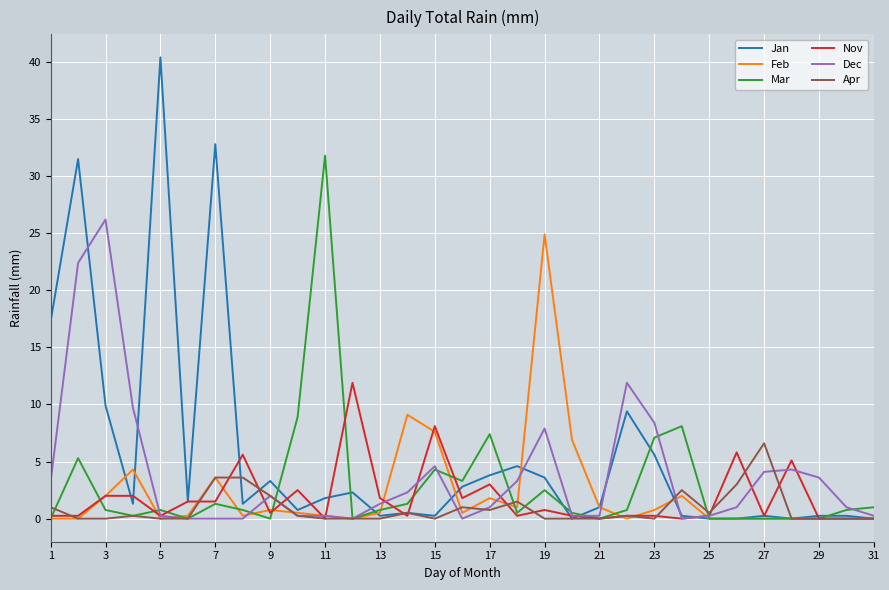

Which series has the largest range (max minus min)?

Jan